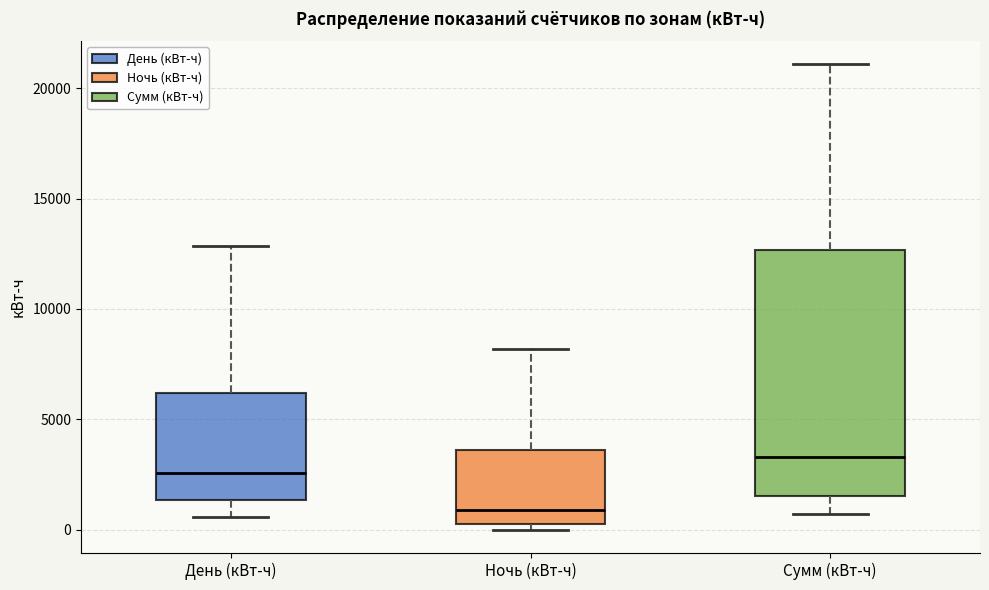

Which box is the tallest, from its lower edge to its upper edge?

Сумм (кВт-ч)